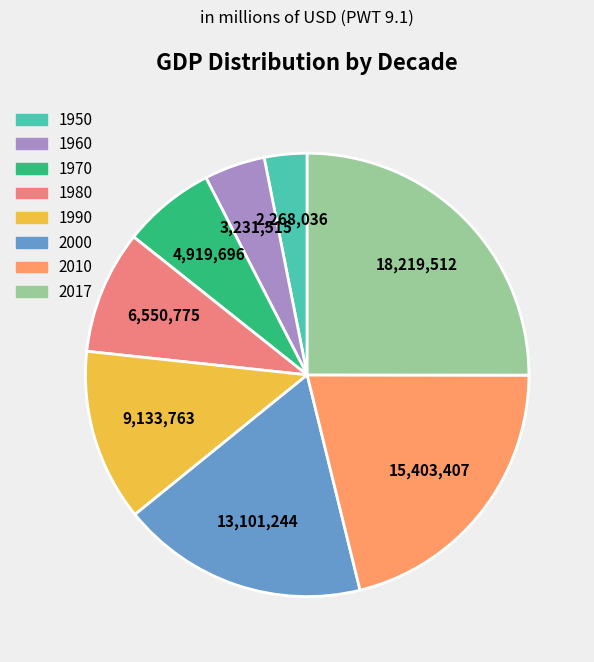

How much of the chart is everything except 1960?

95.6%